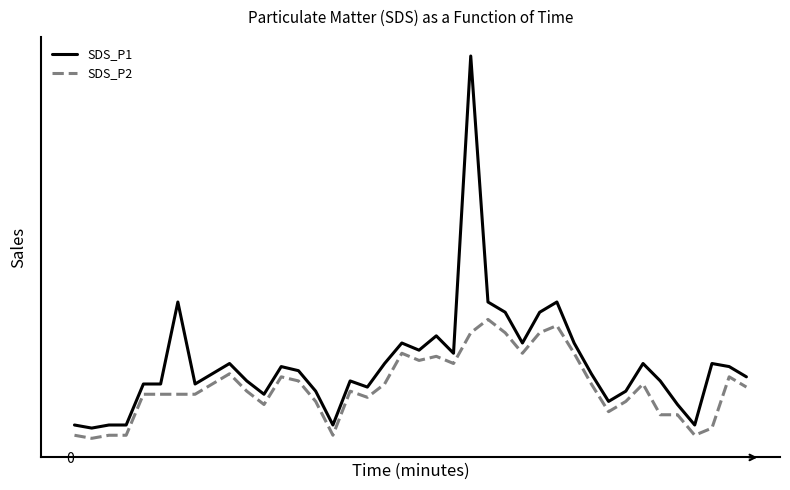

In SDS_P1, how many points are higher than both neighbors (excluding endpoints)?

10